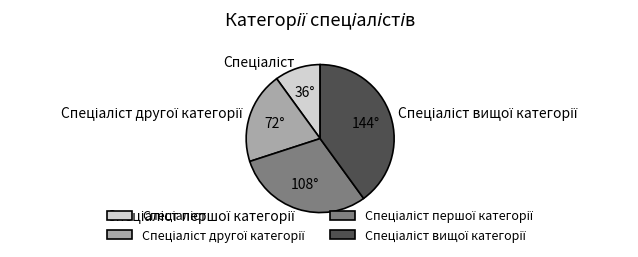

Is there a majority slice in this chart?

No